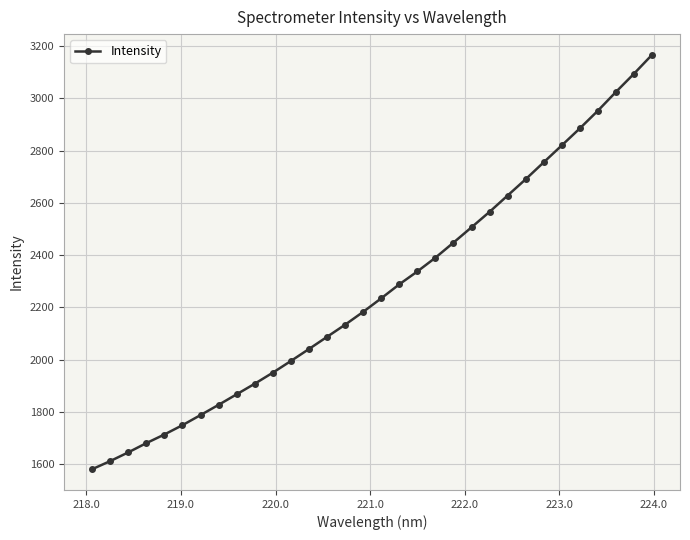

What is the sum of all values?

72544.5